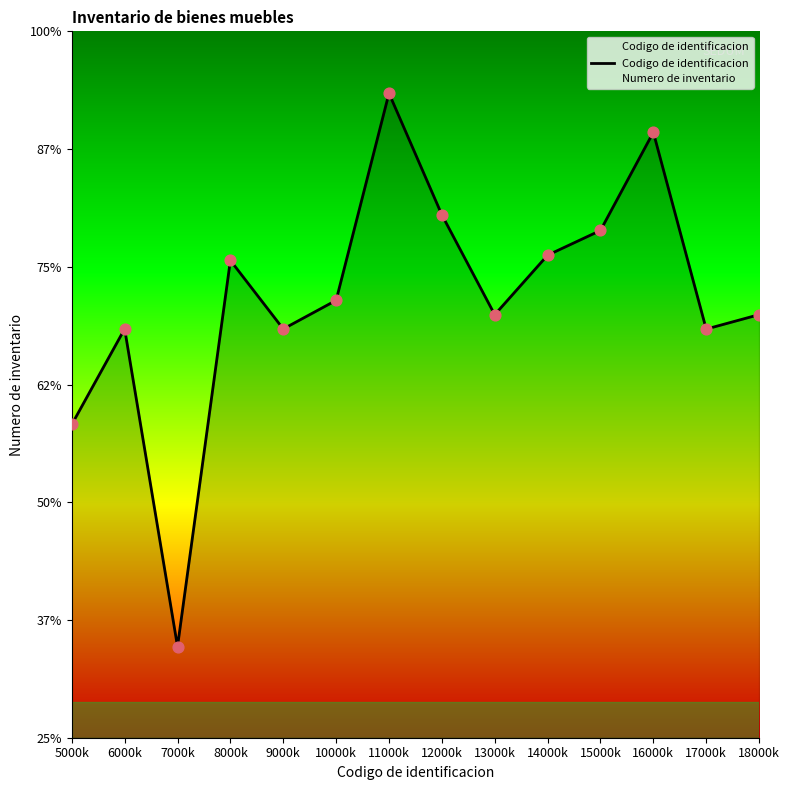

Approximately how many times larger is the value at 10000k compared to 14000k?

0.9